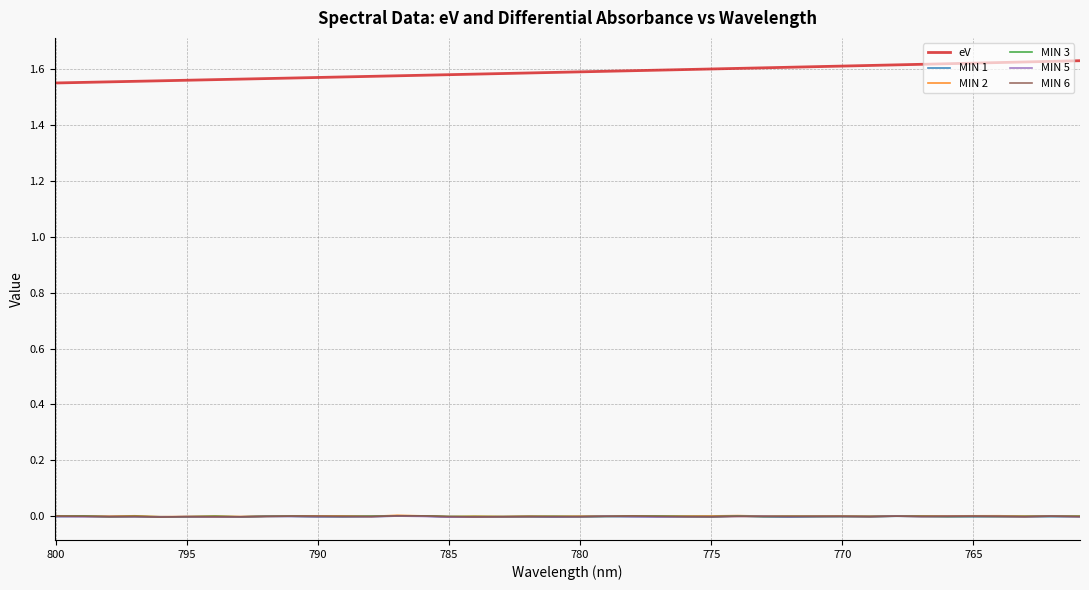

Which series has the widest spread of values?

eV